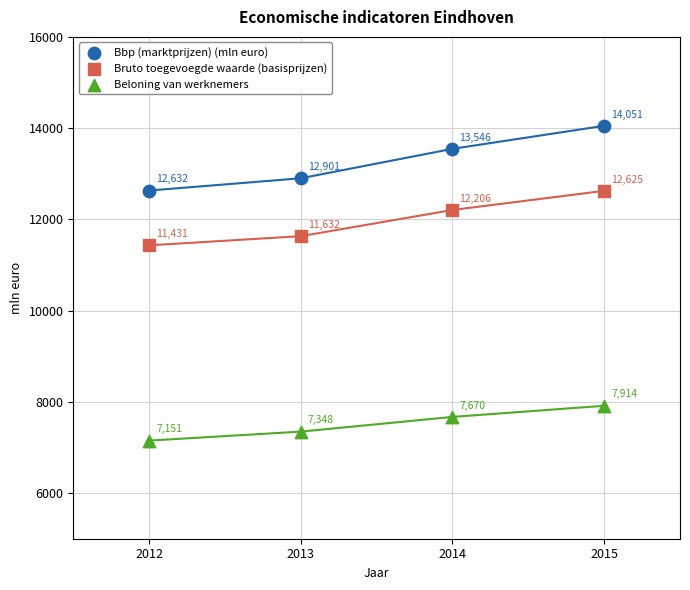

What are all the series names shown in the legend?

Bbp (marktprijzen) (mln euro), Bruto toegevoegde waarde (basisprijzen), Beloning van werknemers